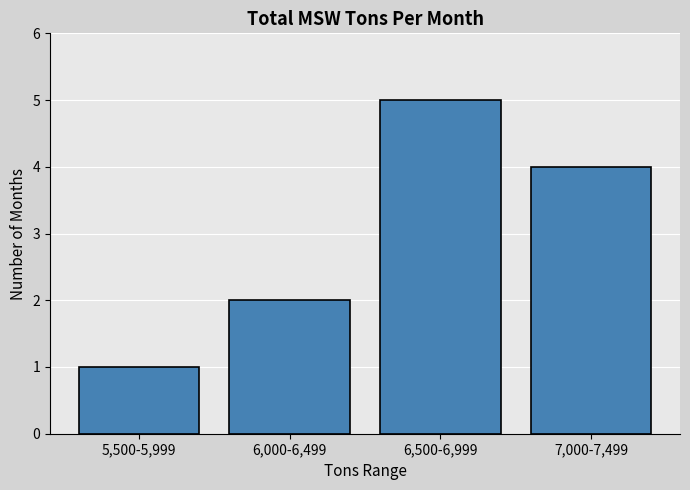

Reading left to right, extract all data points from this chart.

1	2	5	4